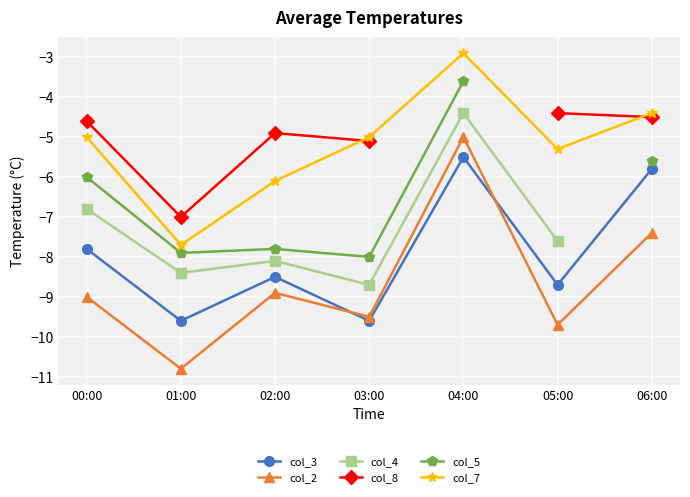

Does the chart display data point markers on the line(s)?

Yes